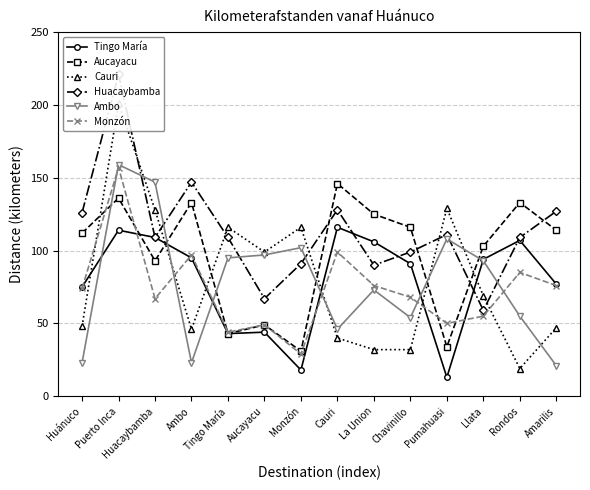

Where is the first local minimum for Tingo María?

Tingo María